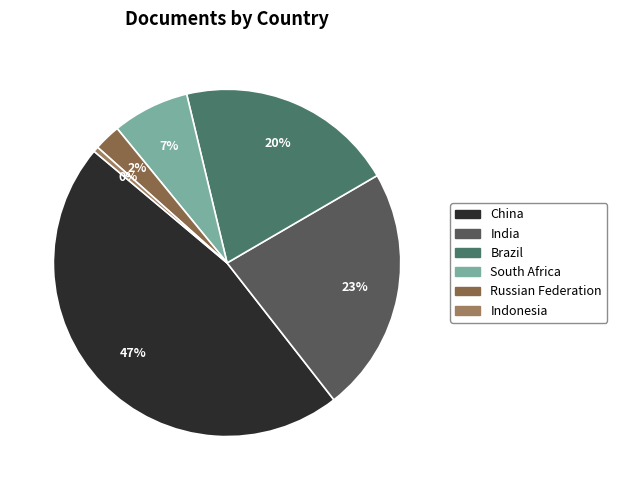

Which slice is the largest?

China